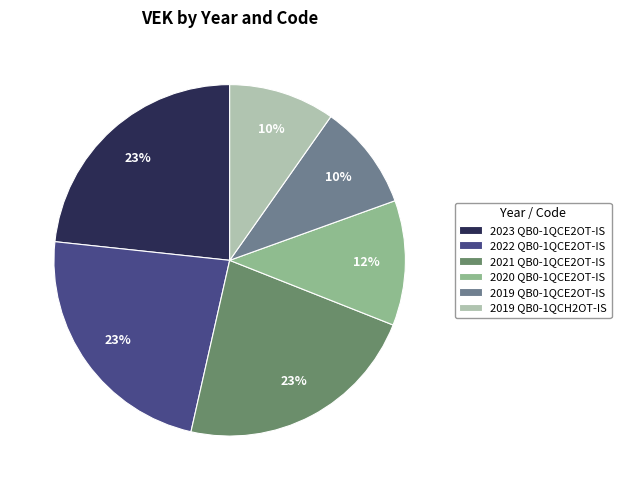

To the nearest percent, what is the difference between the largest and smallest slice percentages?

14%